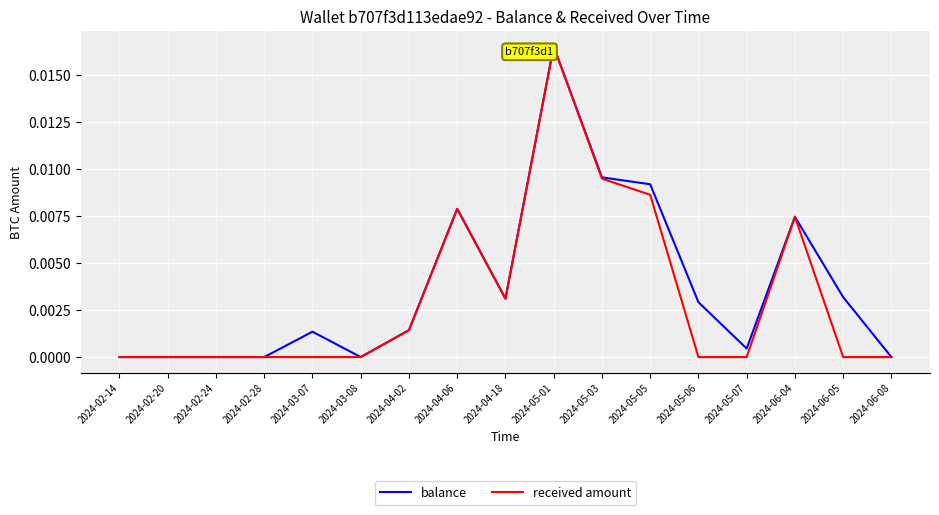

What position from the right is 2024-02-20?

16